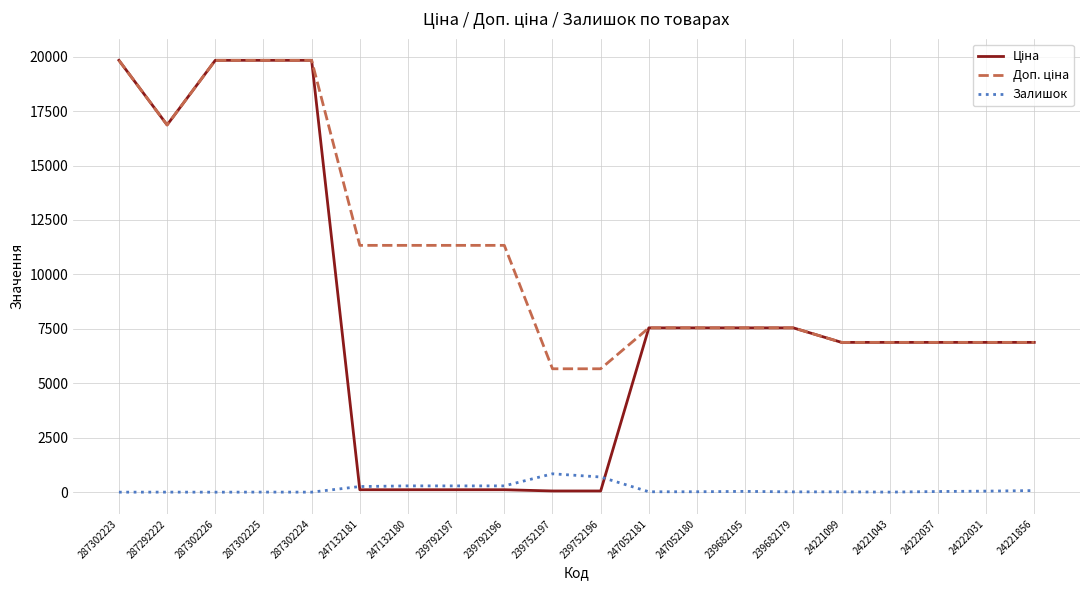

Is it true that Залишок equals 16.0 at 24221099?

True